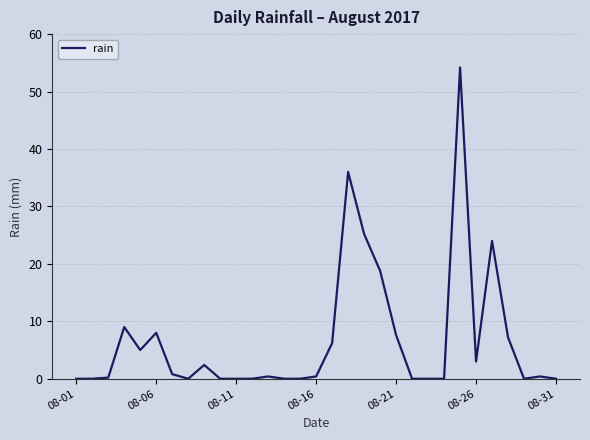

What is the maximum value shown in the chart?

54.2